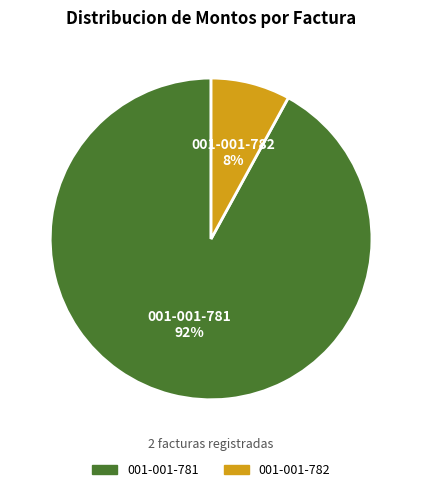

To the nearest percent, what portion does 001-001-781 represent?

92%